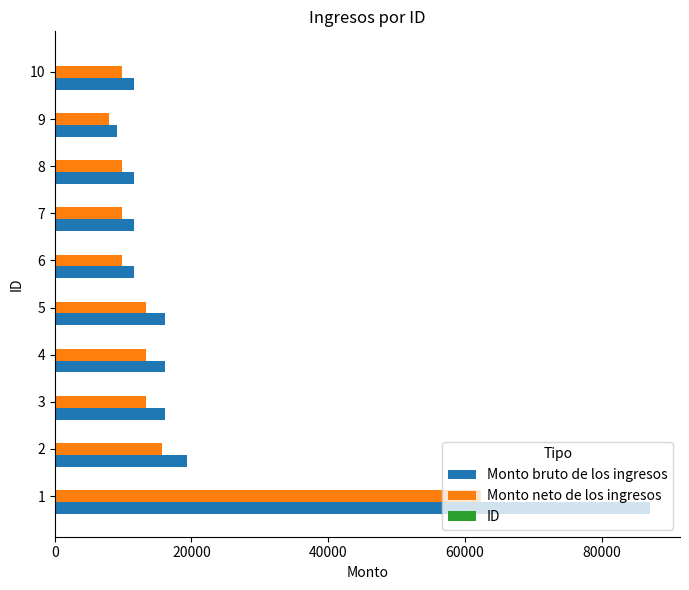

What is the maximum value shown in the chart?

87107.5